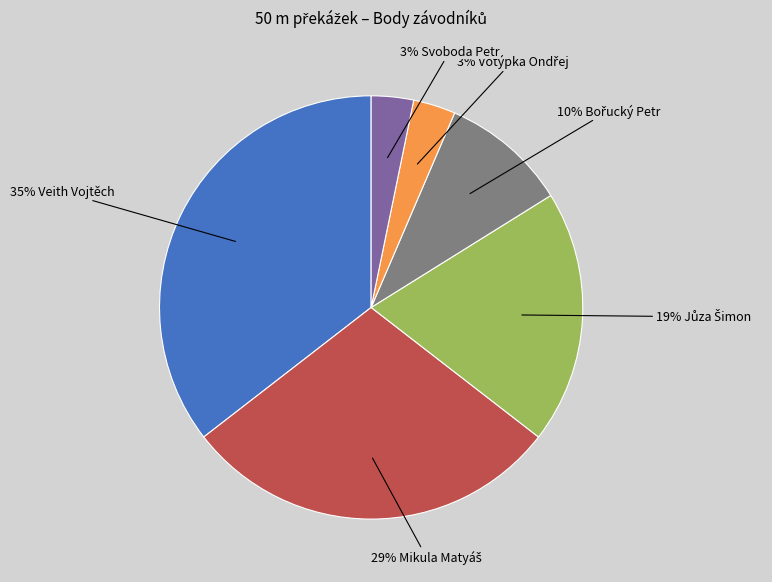

To the nearest percent, what is the difference between the largest and smallest slice percentages?

32%